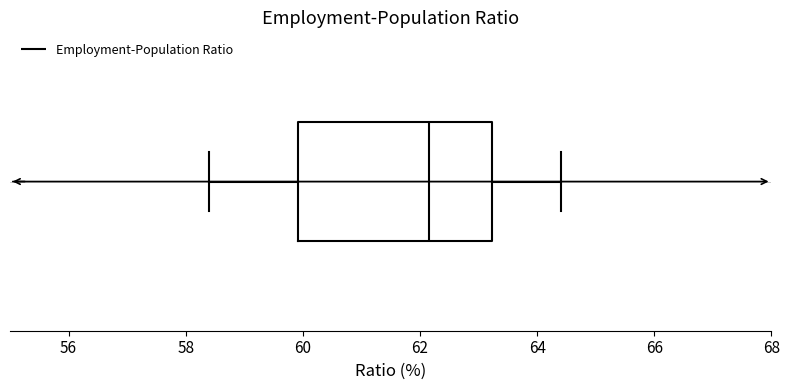

Read this box plot against the x-axis: the position of the median line, the range covered by the box, and the ends of both whiskers. The values are not printed on the chart, so give them approximately, as read against the axis.

median 62.2, box 60.0 to 63.2, whiskers 58.4 to 64.4